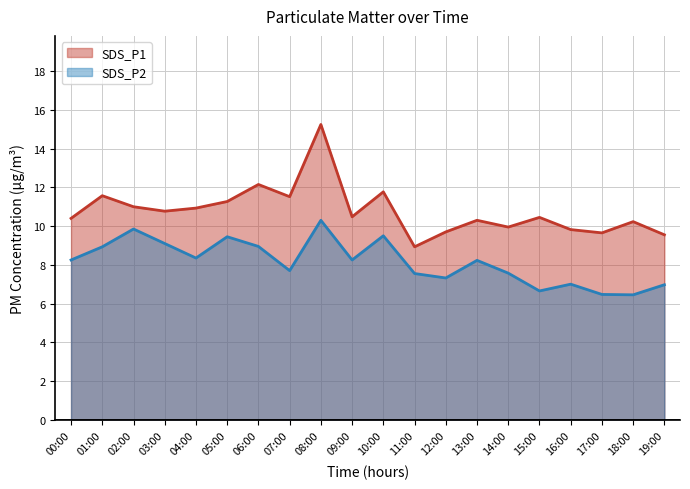

True or false: SDS_P1 and SDS_P2 intersect in this chart.

False